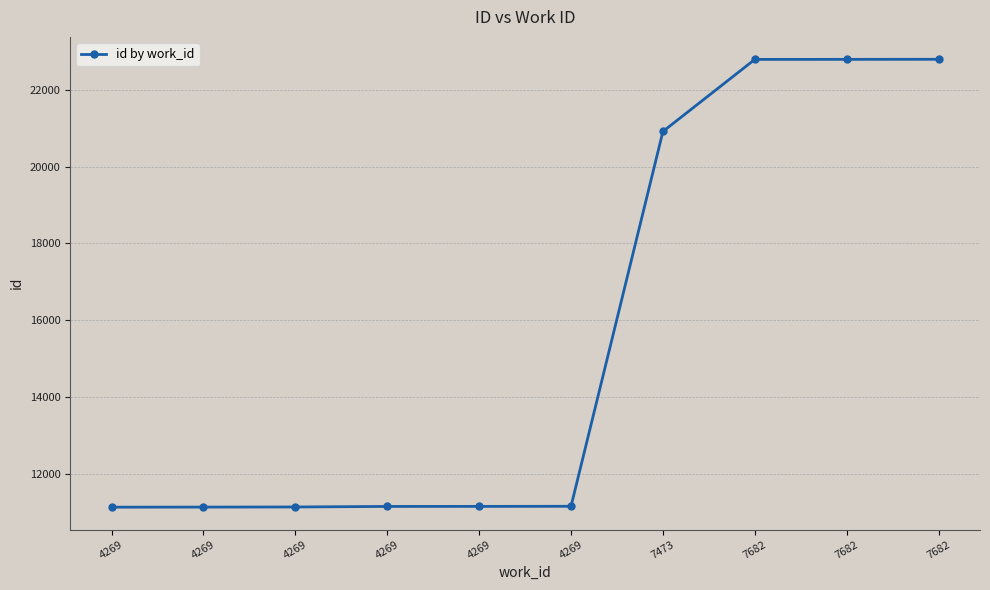

Which category has the lowest value across all series?

4269